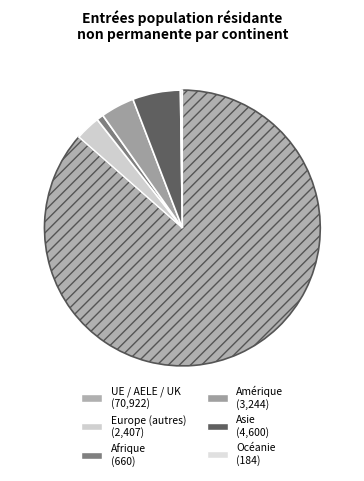

How many segments does this pie chart have?

6